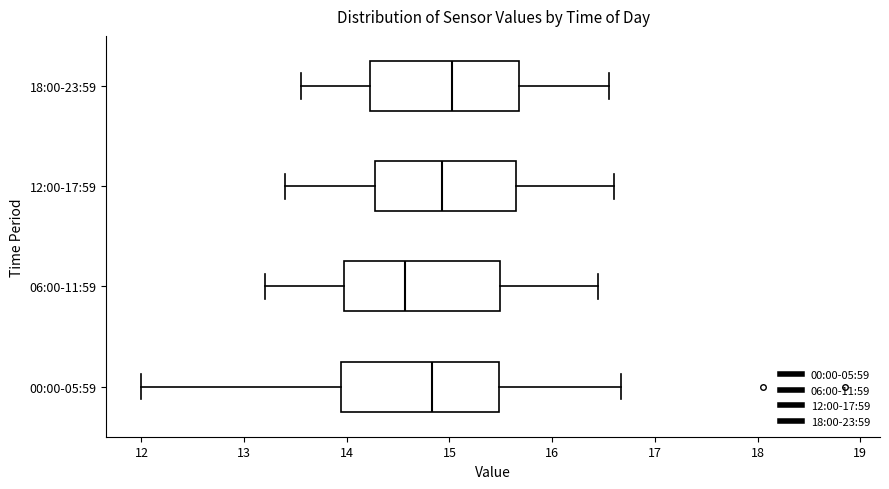

Which box's median line is the furthest to the left?

06:00-11:59